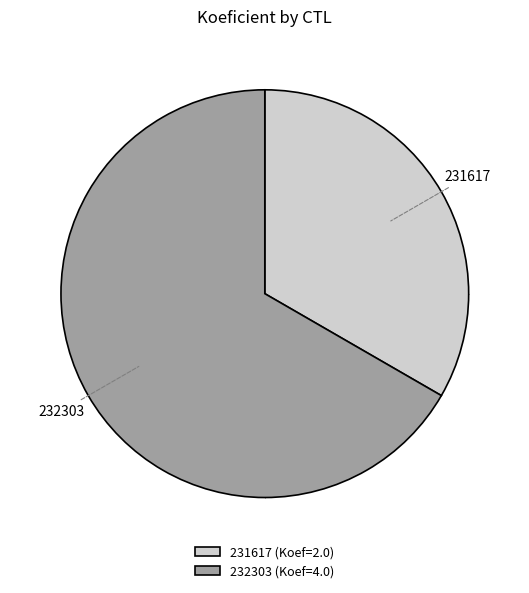

Is 231617 the majority of the pie?

No